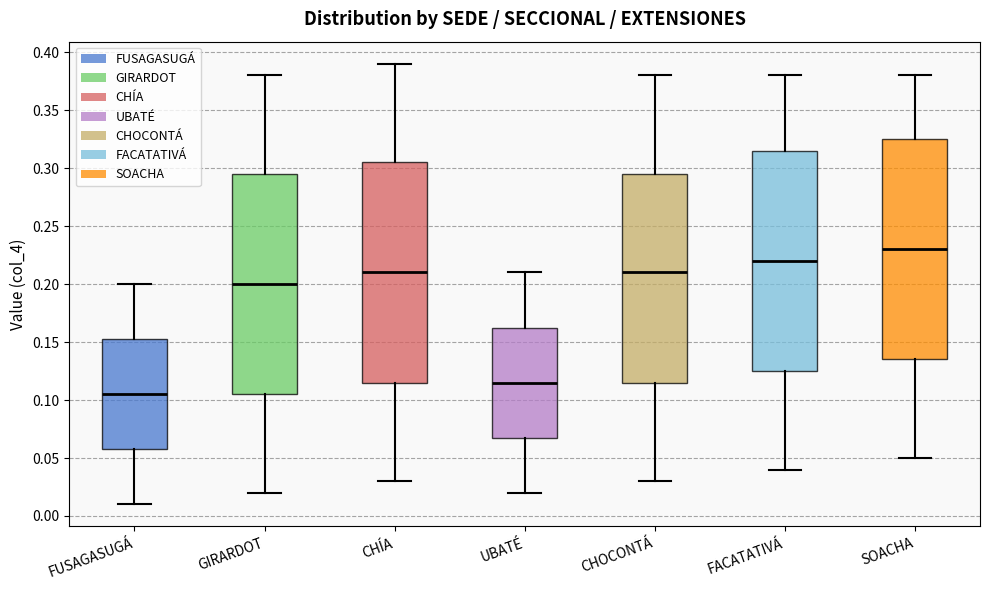

Where does the lower whisker of the box for CHOCONTÁ end on the y-axis? The values are not printed on the chart, so give them approximately, as read against the axis.

0.030